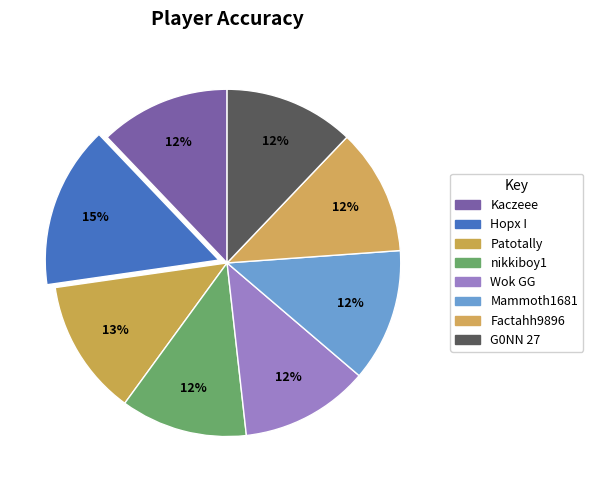

How many slices are in this pie chart?

8